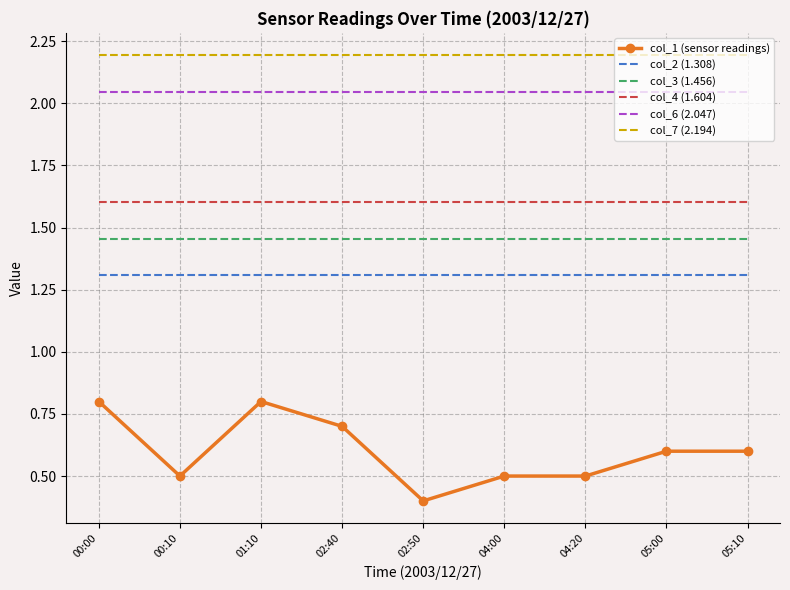

What is the total value across all series at 05:00?

9.2